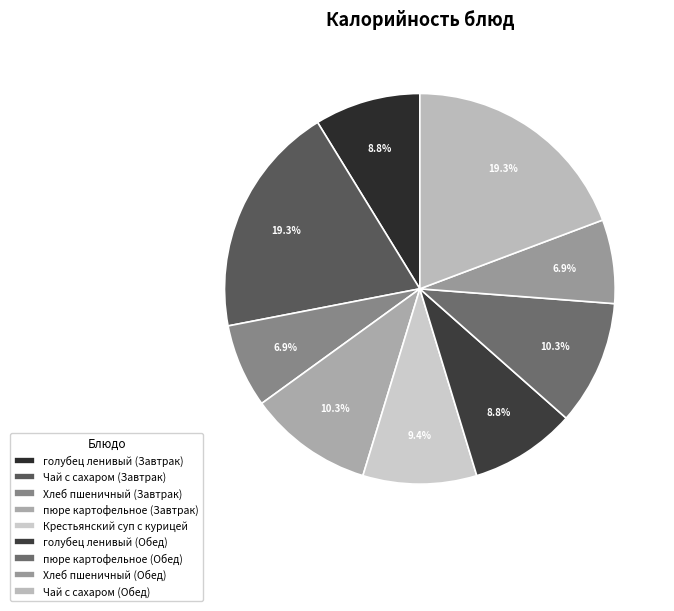

Which category has the biggest portion of the pie?

Чай с сахаром (Завтрак)